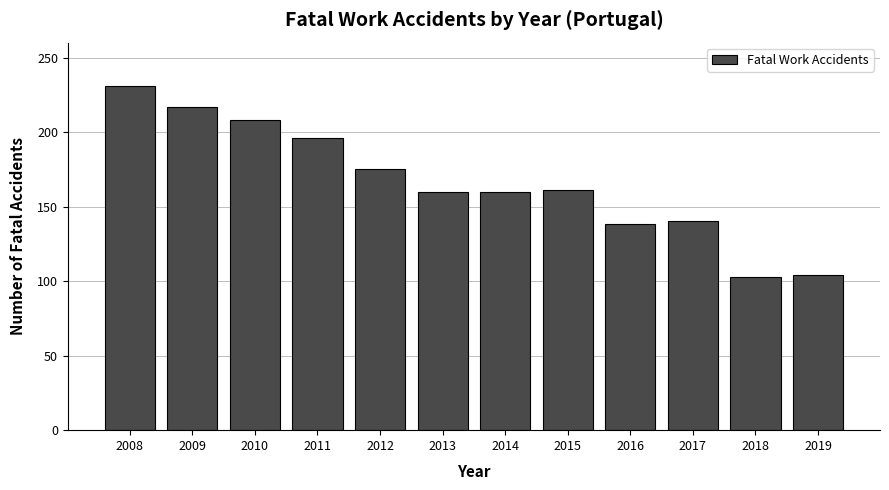

What is the value of the 12th bar from the left?

104